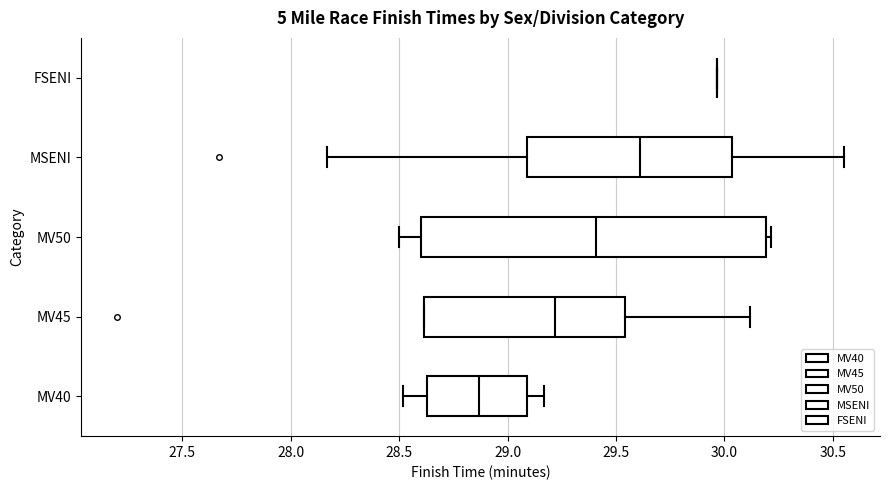

Where is the left edge of the box for MSENI on the x-axis? The values are not printed on the chart, so give them approximately, as read against the axis.

29.10